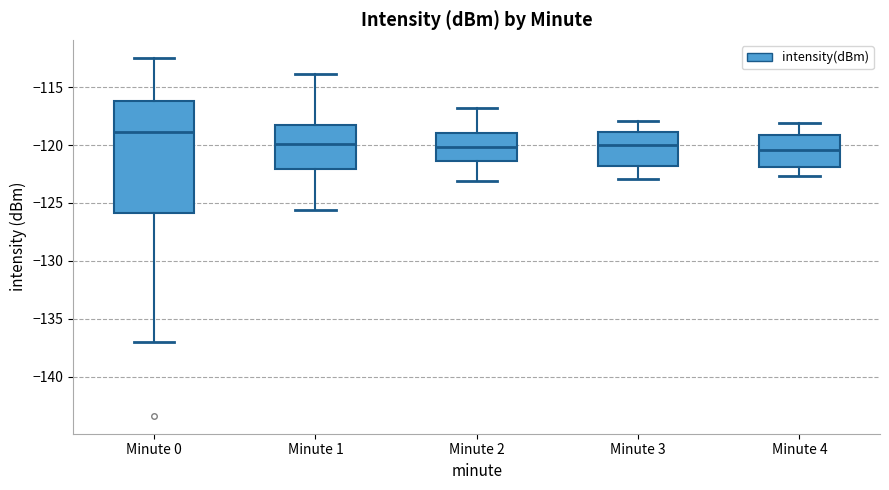

Which box's median line is the highest?

Minute 0